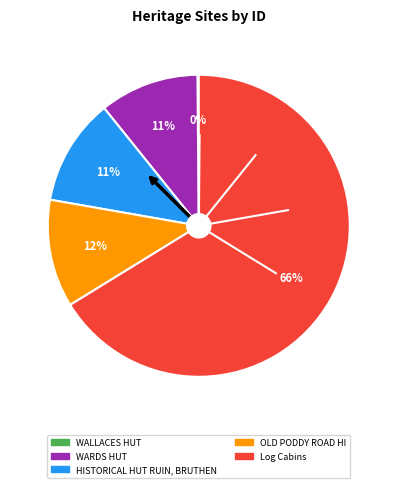

Is there a majority slice in this chart?

Yes